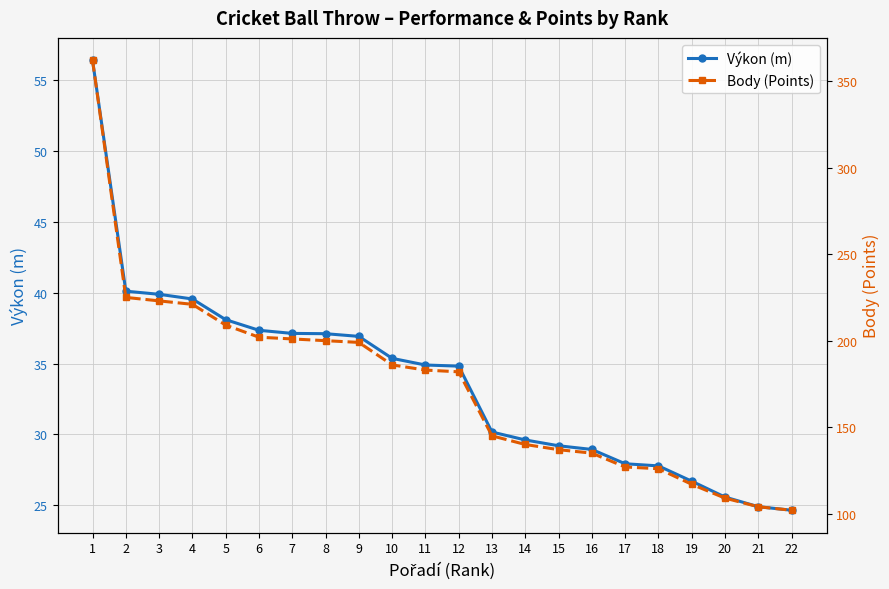

What is the minimum value for Výkon (m)?

24.6